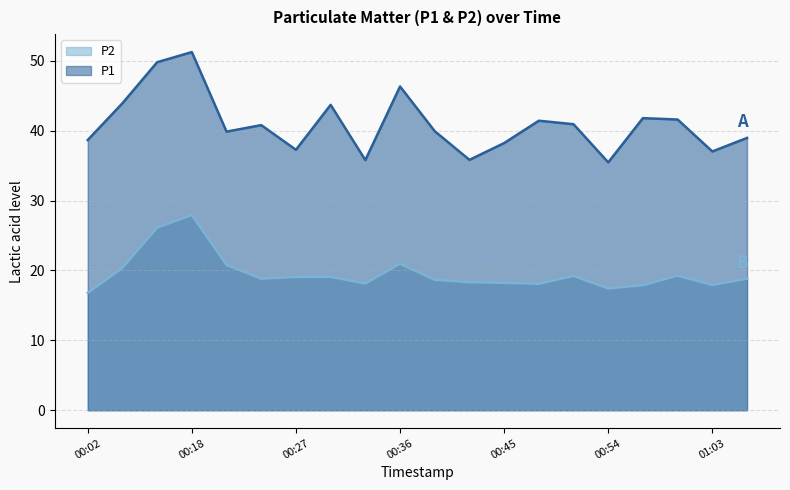

Between 00:05 and 00:14, which is larger?

00:14